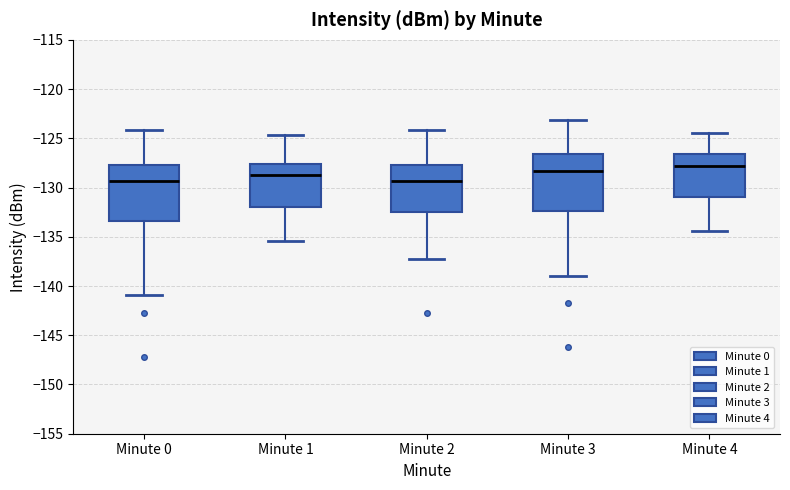

Where is the lower edge of the box for Minute 1 on the y-axis? The values are not printed on the chart, so give them approximately, as read against the axis.

-132.0